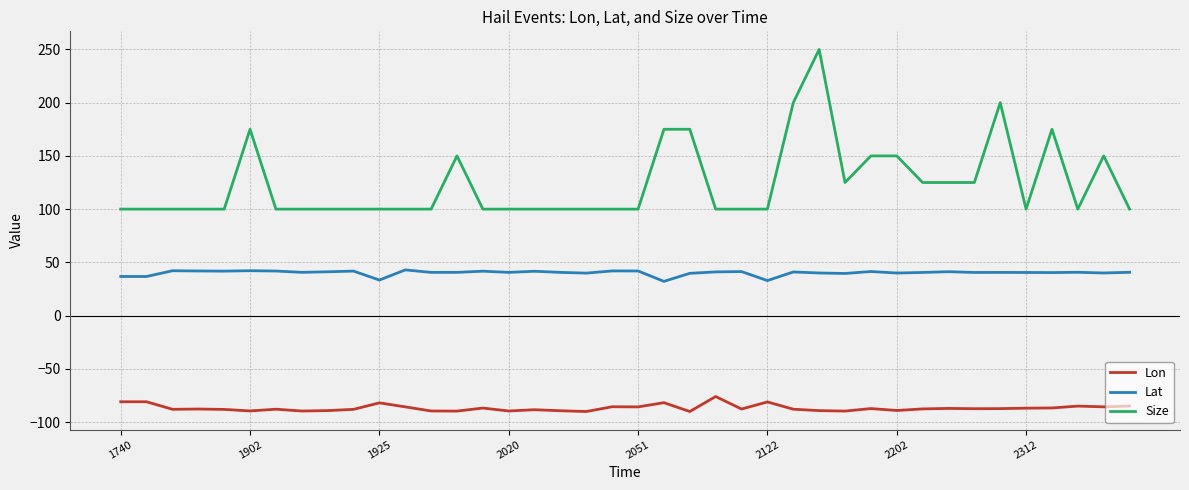

True or false: Size and Lat intersect in this chart.

False